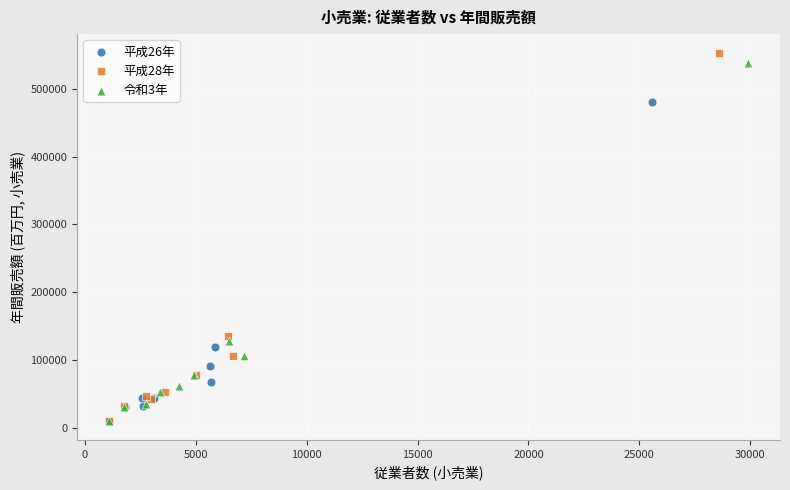

Which series has the widest spread of Y values?

平成28年